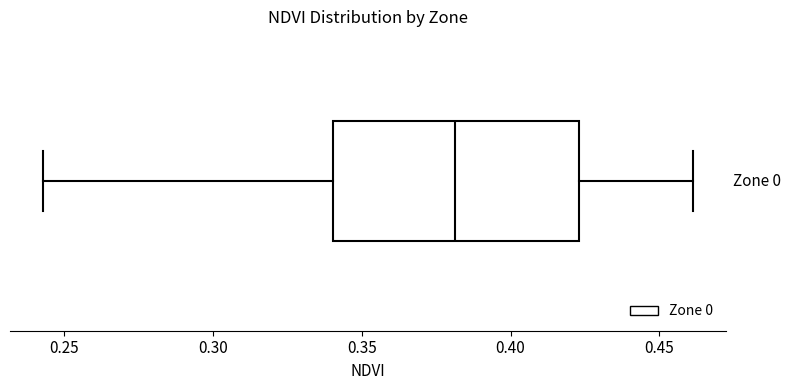

Where is the left edge of the box on the x-axis? The values are not printed on the chart, so give them approximately, as read against the axis.

0.340